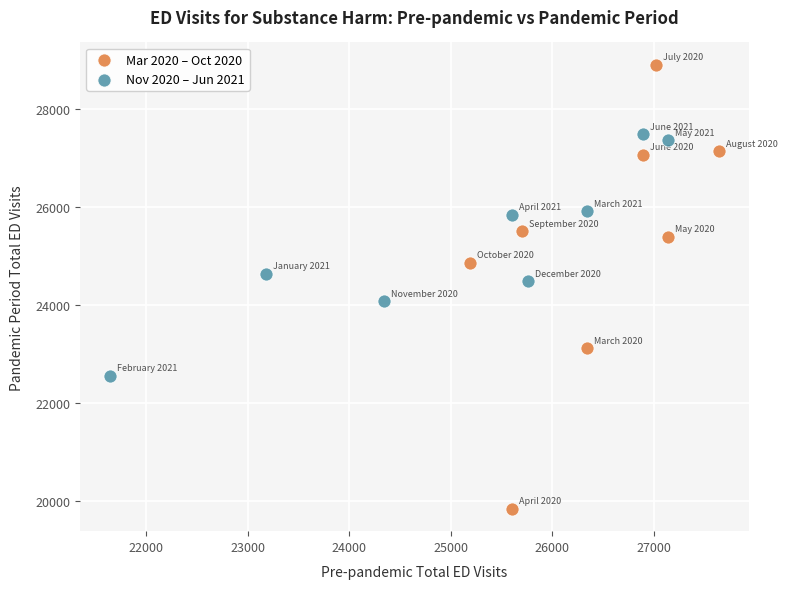

Which series contains the highest Y value?

Mar 2020 – Oct 2020